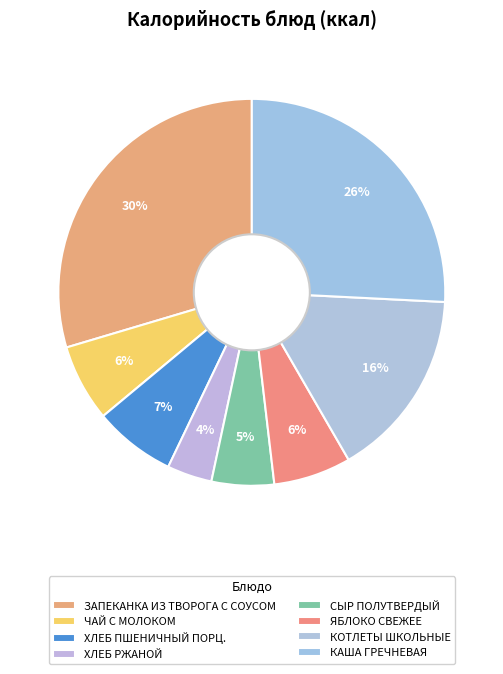

Count the number of slices in the pie.

8